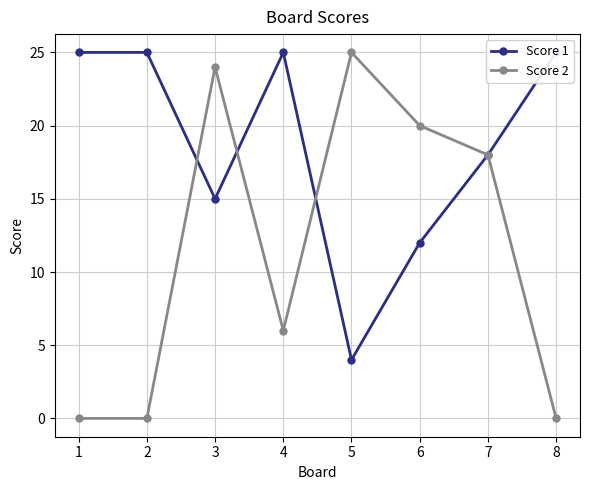

At which category is the sum across all series the highest?

3